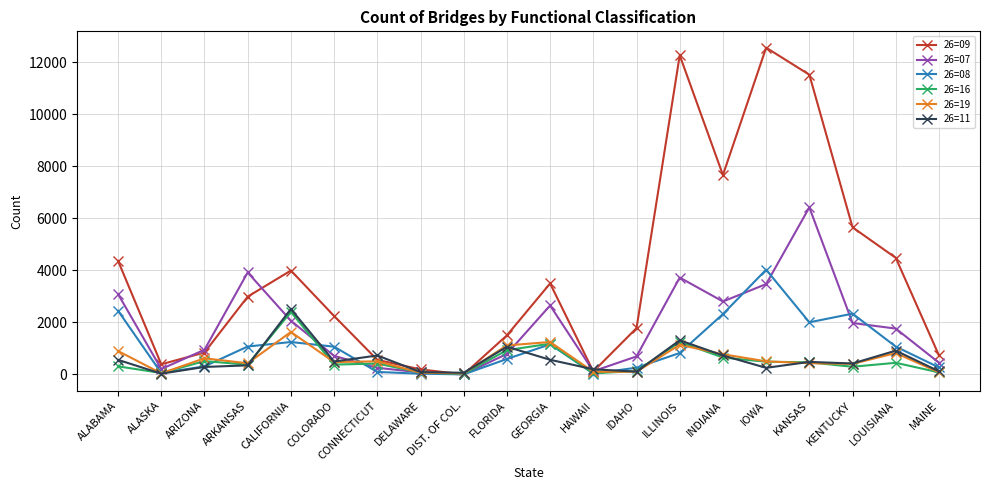

Which series has the widest spread of values?

26=09